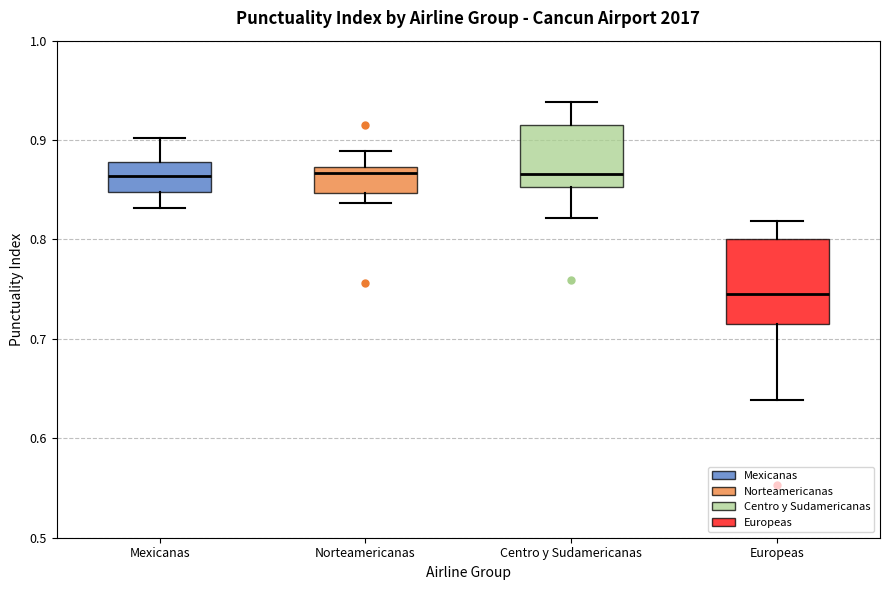

Reading left to right, read every box against the y-axis: the position of its median line, the range the box covers, and the ends of its whiskers. The values are not printed on the chart, so give them approximately, as read against the axis.

Mexicanas: median 0.86, box 0.85 to 0.88, whiskers 0.83 to 0.90
Norteamericanas: median 0.87 (just below the box's upper edge), box 0.85 to 0.87, whiskers 0.84 to 0.89
Centro y Sudamericanas: median 0.87, box 0.85 to 0.91, whiskers 0.82 to 0.94
Europeas: median 0.75, box 0.72 to 0.80, whiskers 0.64 to 0.82